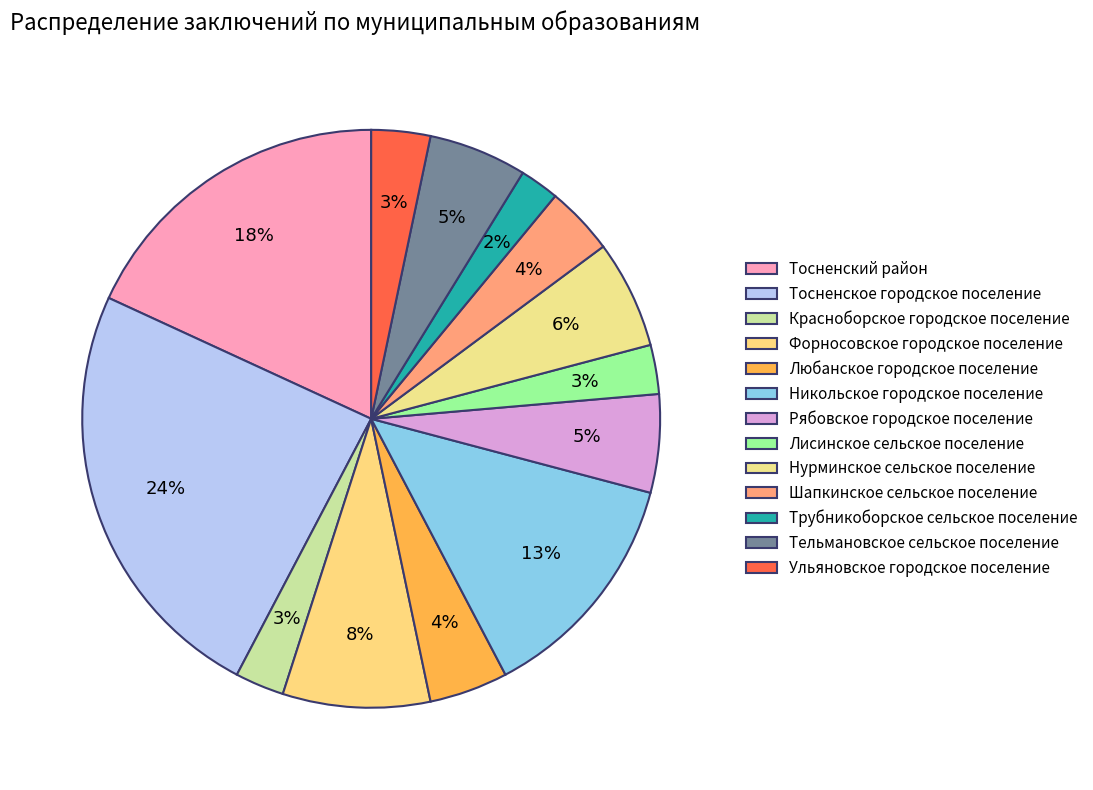

Which category has the biggest portion of the pie?

Тосненское городское поселение